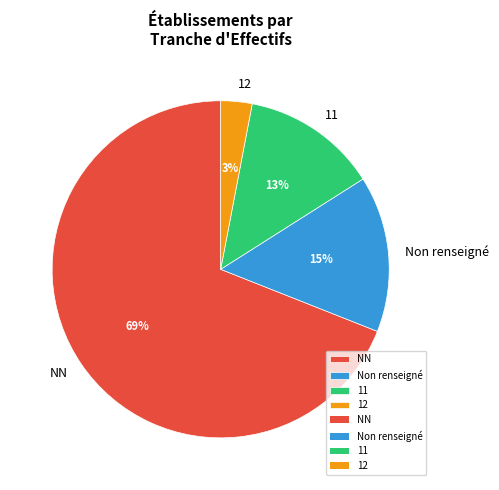

Is there a majority slice in this chart?

Yes